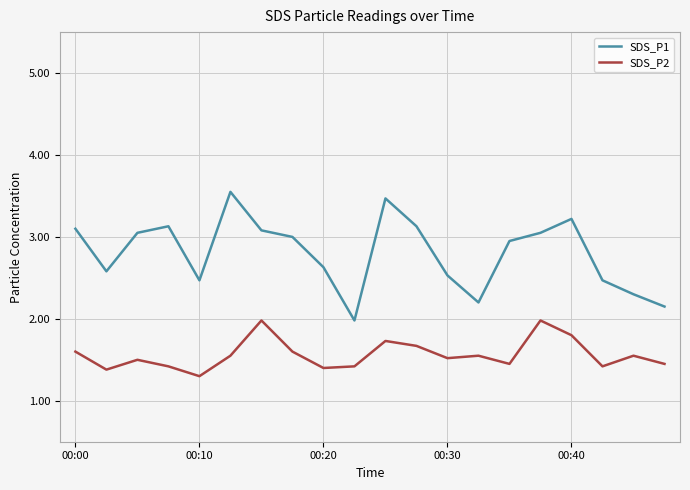

List the series in order of their peak value, highest first.

SDS_P1, SDS_P2